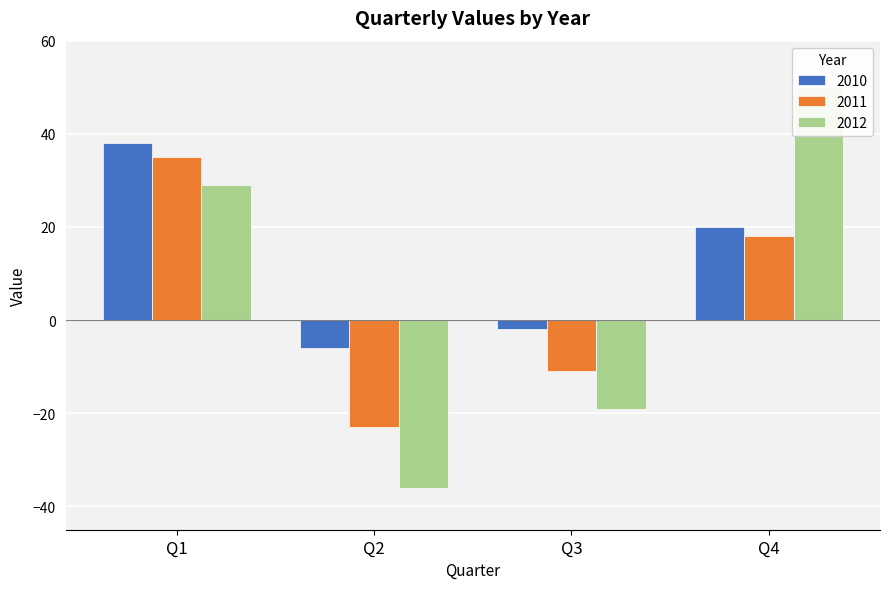

What are all the series names shown in the legend?

2010, 2011, 2012